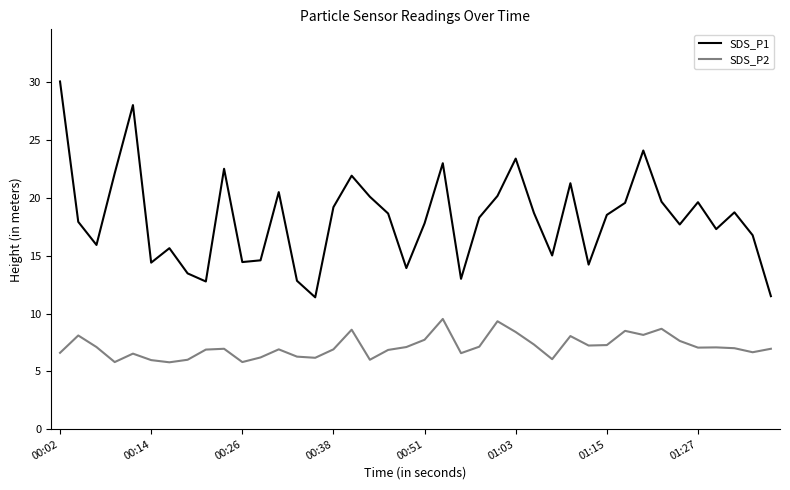

True or false: SDS_P1 and SDS_P2 cross at least once.

False